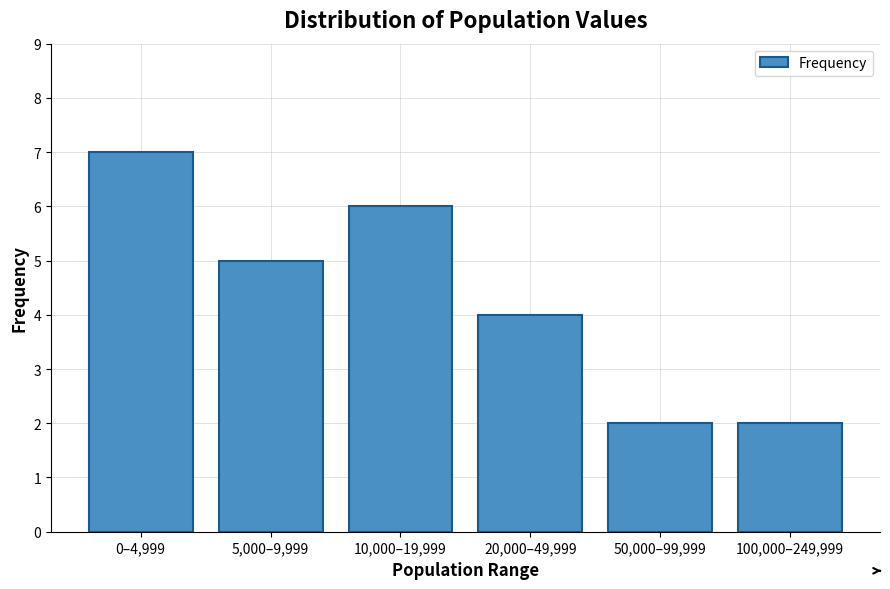

Reading left to right, what are all the values shown in this chart?

7	5	6	4	2	2